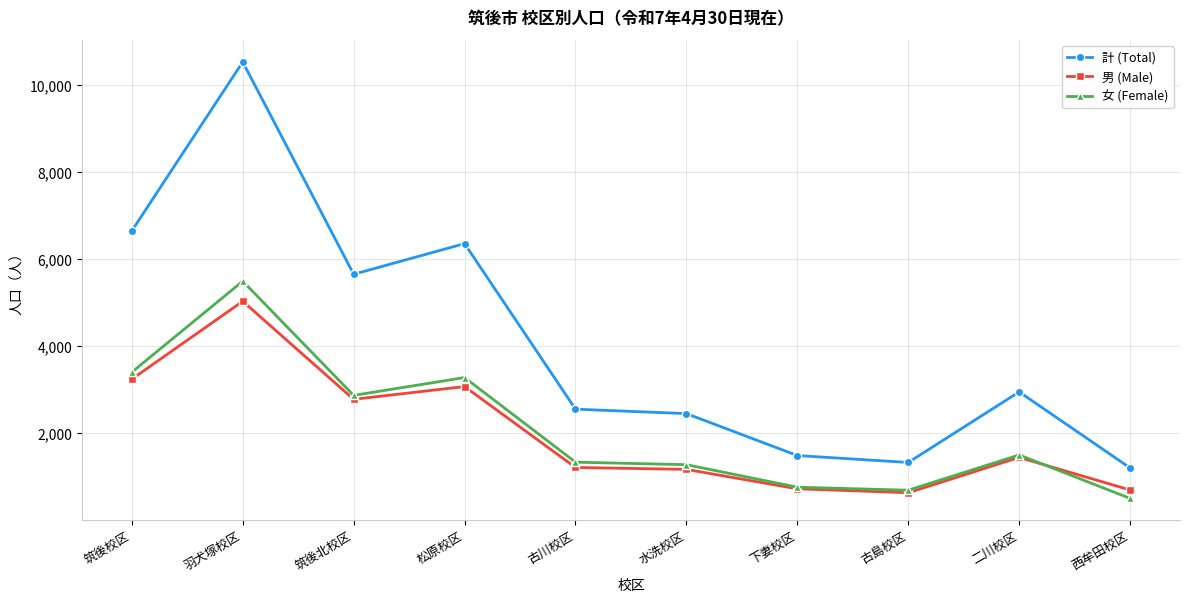

What is the maximum value shown in the chart?

10528